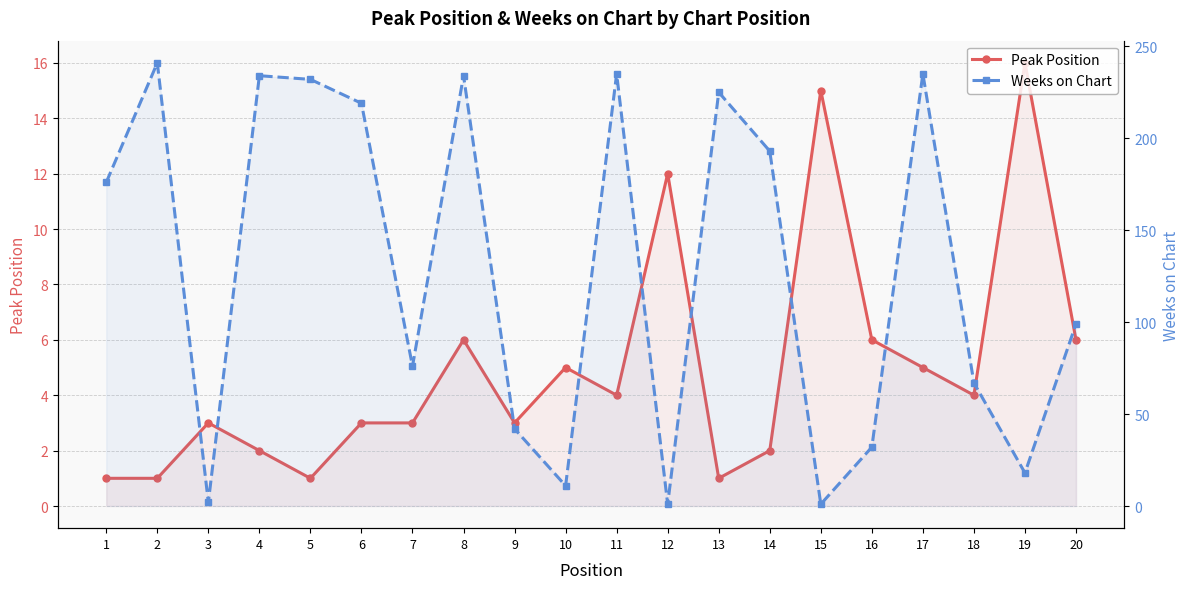

How many interior local valleys does the Weeks on Chart series have?

6